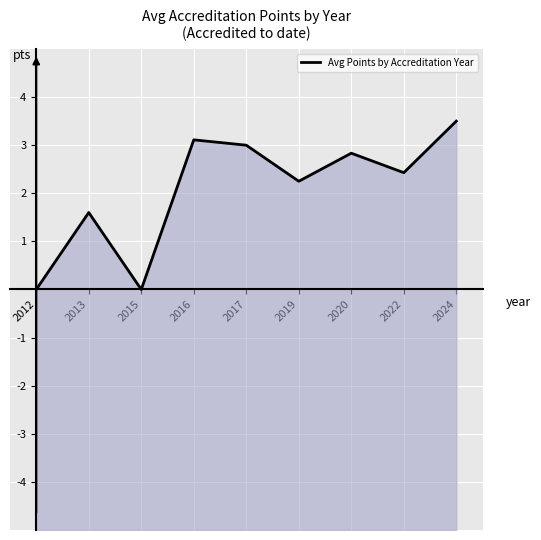

What is the difference between the second highest and minimum values?

3.1